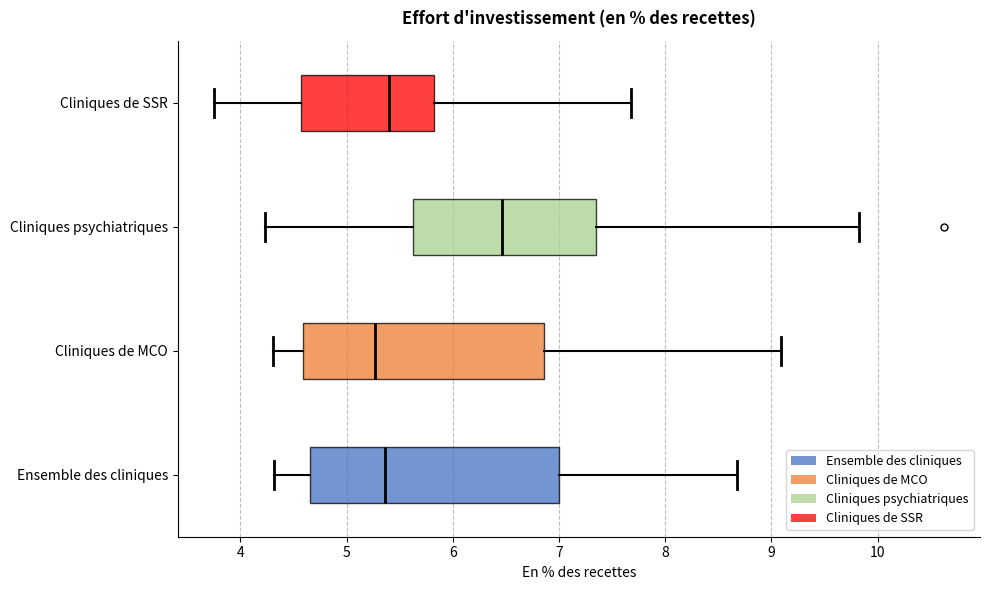

Reading bottom to top, read every box against the x-axis: the position of its median line, the range the box covers, and the ends of its whiskers. The values are not printed on the chart, so give them approximately, as read against the axis.

Ensemble des cliniques: median 5.4, box 4.7 to 7.0, whiskers 4.3 to 8.7
Cliniques de MCO: median 5.3, box 4.6 to 6.9, whiskers 4.3 to 9.1
Cliniques psychiatriques: median 6.5, box 5.6 to 7.3, whiskers 4.2 to 9.8
Cliniques de SSR: median 5.4, box 4.6 to 5.8, whiskers 3.8 to 7.7